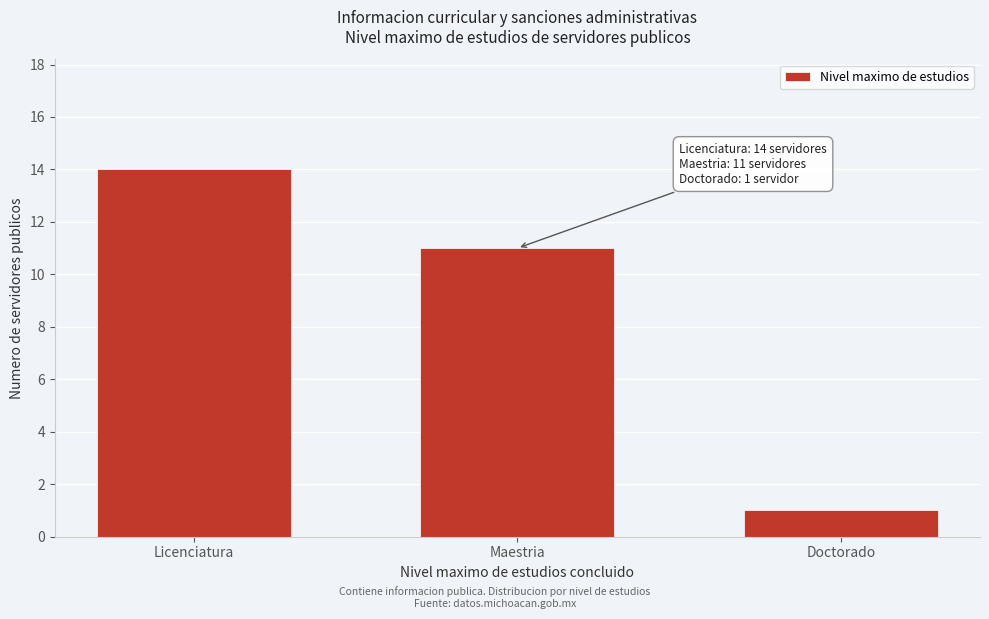

Reading left to right, transcribe all the data shown in this chart.

Licenciatura=14	Maestria=11	Doctorado=1